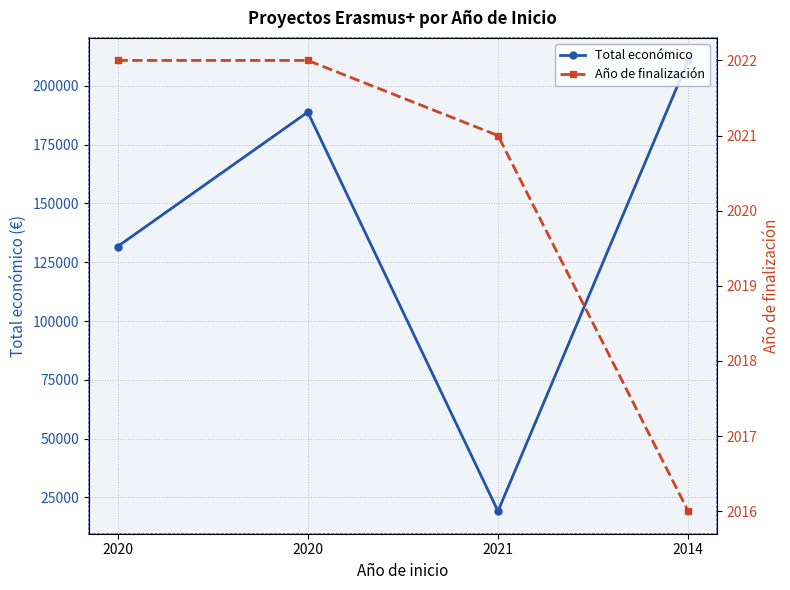

What is the maximum value shown in the chart?

210755